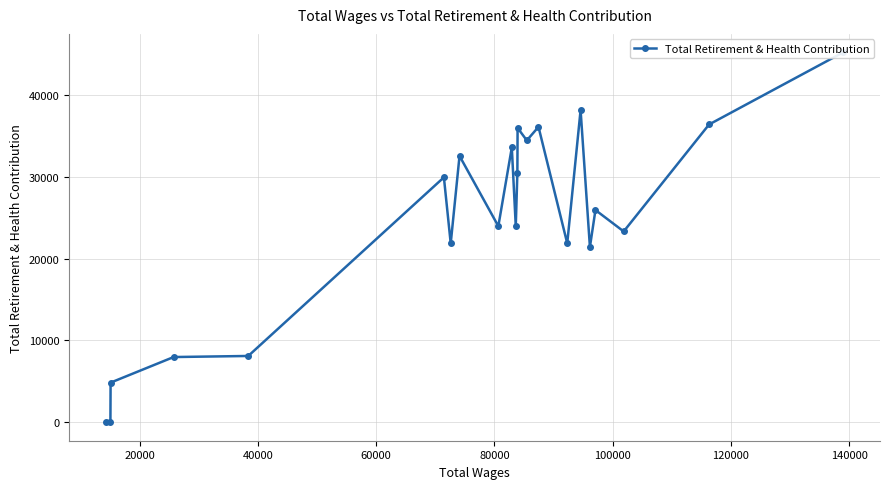

How many data points are less than 25943?

11